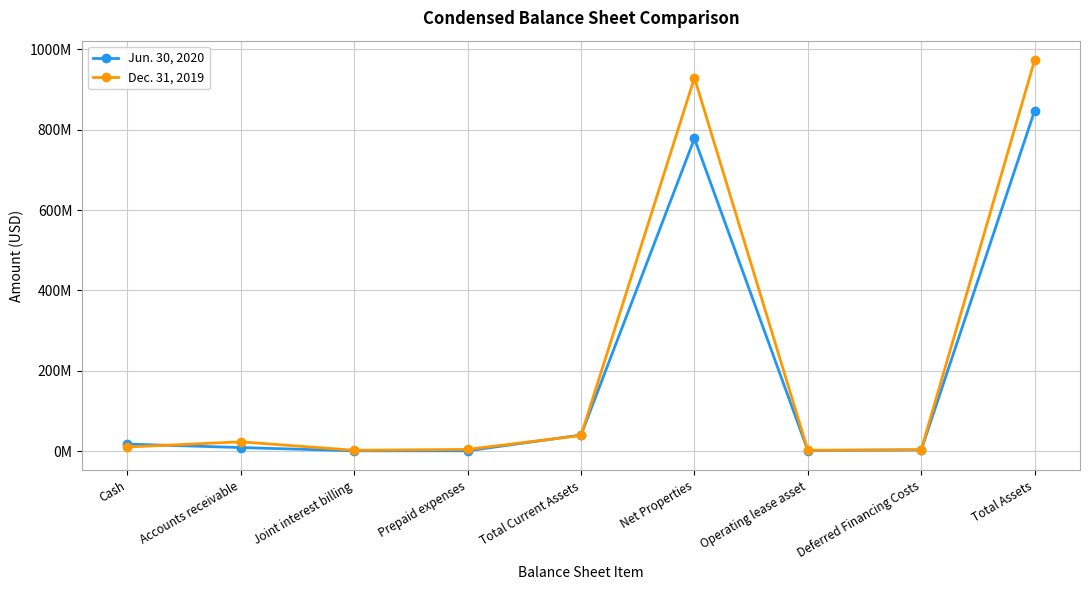

After their last crossing, which series has the higher values: Jun. 30, 2020 or Dec. 31, 2019?

Dec. 31, 2019